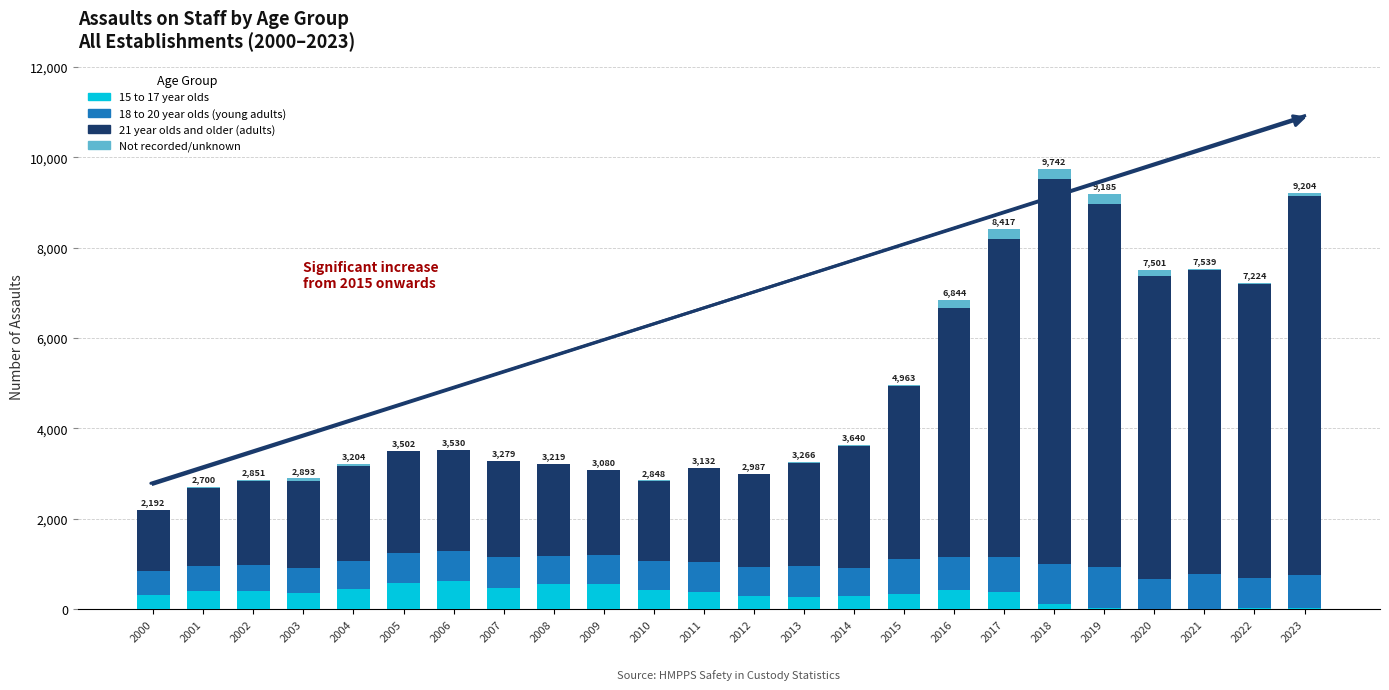

True or false: 15 to 17 year olds has a value of 415 at 2016.

True